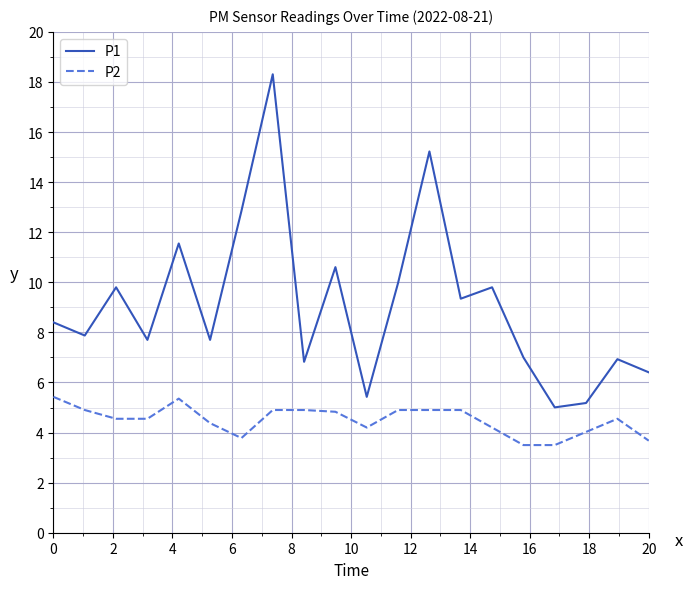

Which series has the widest spread of values?

P1